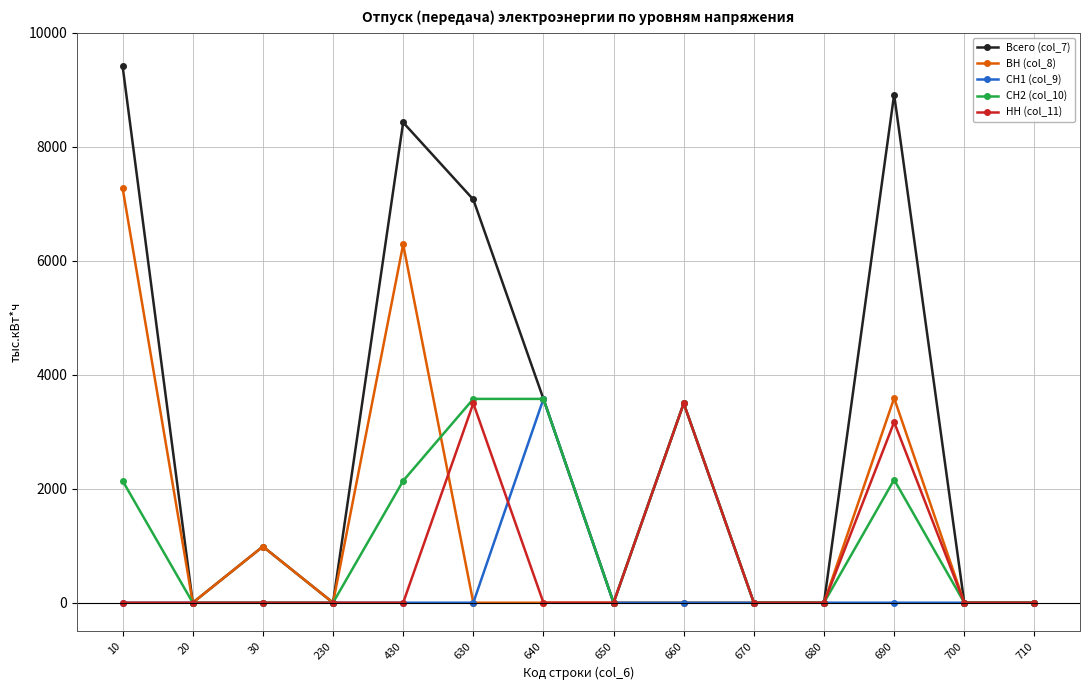

At which category does Всего (col_7) reach its first local valley?

20